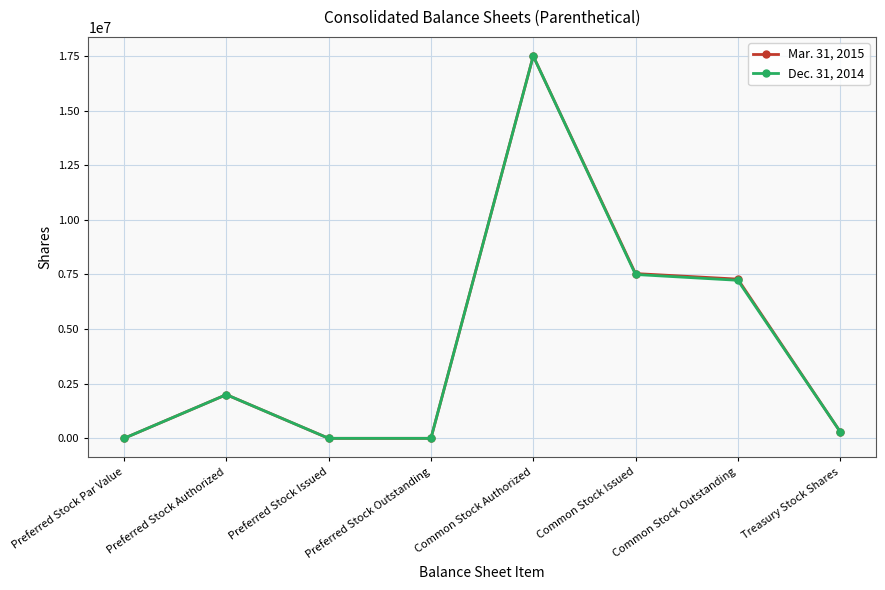

The Mar. 31, 2015 series shows 0 at Preferred Stock Outstanding. True or false?

True